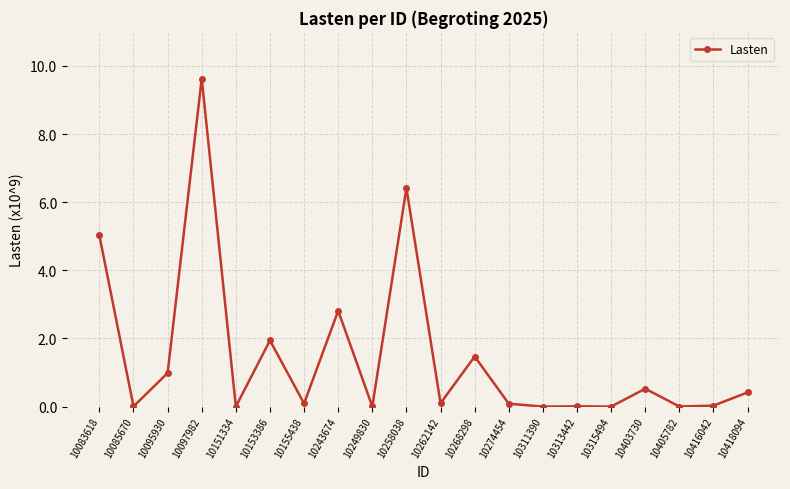

What is the minimum value shown in the chart?

400000